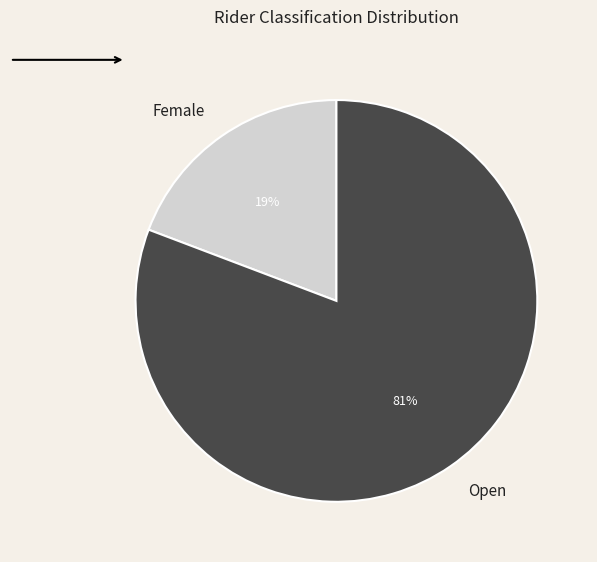

How many segments does this pie chart have?

2